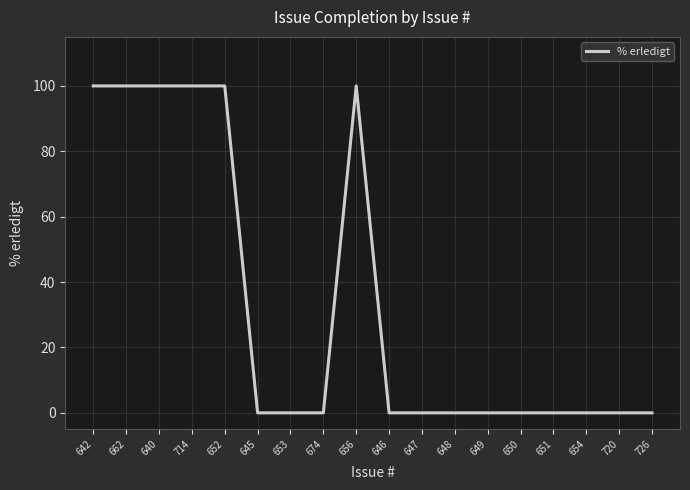

Reading right to left, what are all the values shown in this chart?

726=0	720=0	654=0	651=0	650=0	649=0	648=0	647=0	646=0	656=100	674=0	653=0	645=0	652=100	714=100	640=100	662=100	642=100